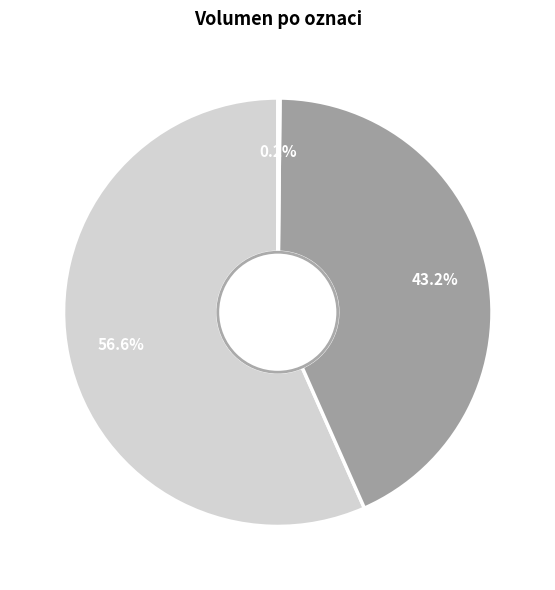

Is there any slice that represents more than half of the pie?

Yes